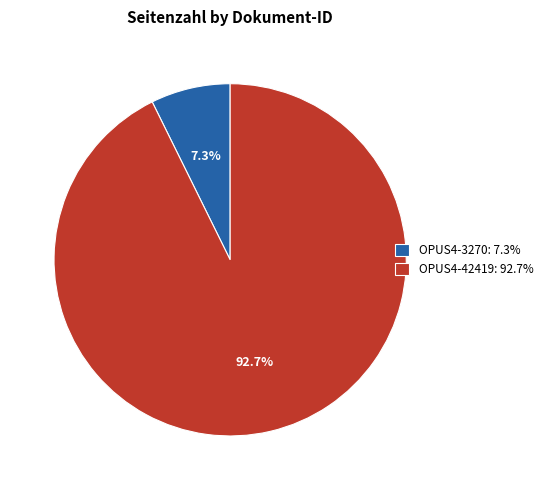

What percentage is the OPUS4-42419 slice, to the nearest percent?

93%